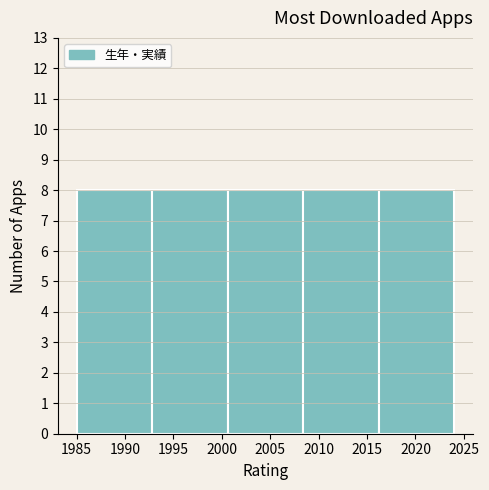

Reading left to right, transcribe this chart: for each bar, give the range it covers on the x-axis and its height. Neither the bar edges nor the heights are printed on the chart, so give them approximately, as read against the axes.

1985.0 to 1992.8: 8
1992.8 to 2000.6: 8
2000.6 to 2008.4: 8
2008.4 to 2016.2: 8
2016.2 to 2024.0: 8